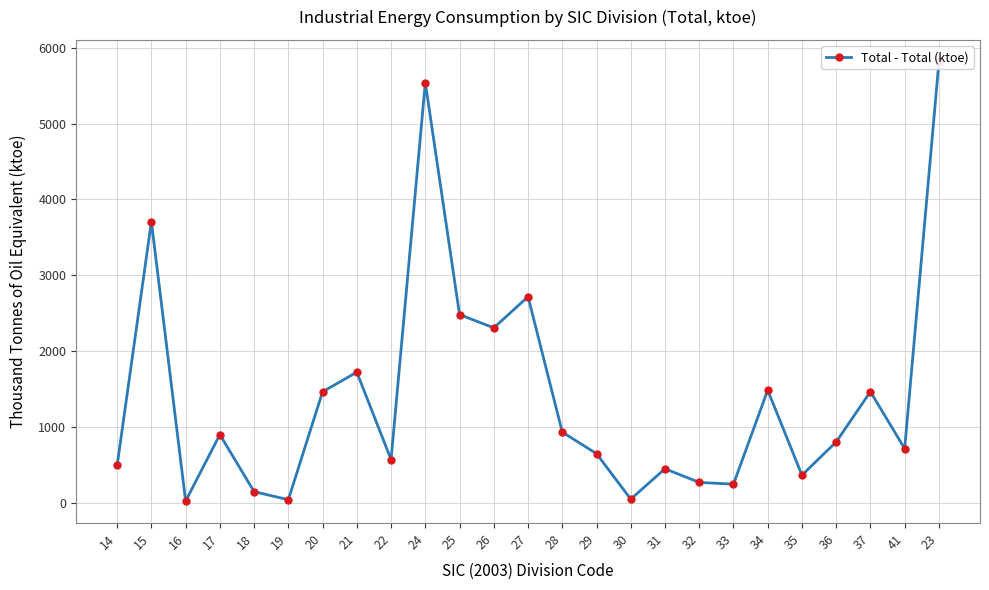

Which has a higher value, 29 or 41?

41